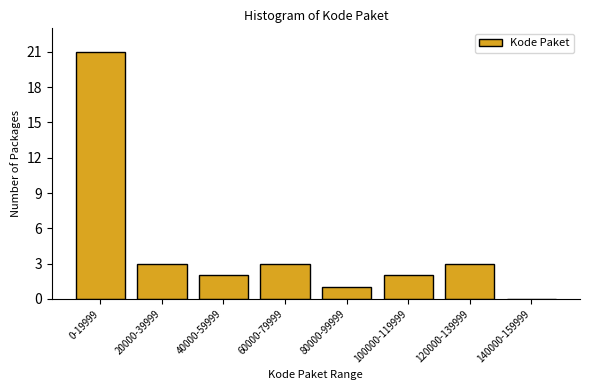

Reading right to left, list all the values displayed in this chart.

140000-159999=0	120000-139999=3	100000-119999=2	80000-99999=1	60000-79999=3	40000-59999=2	20000-39999=3	0-19999=21